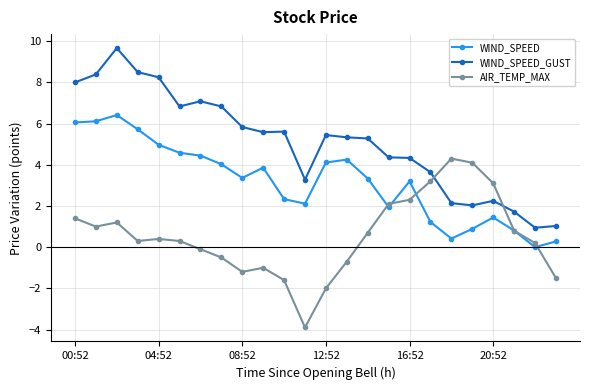

What is the value of the AIR_TEMP_MAX point at the 2nd from the left?

1.0